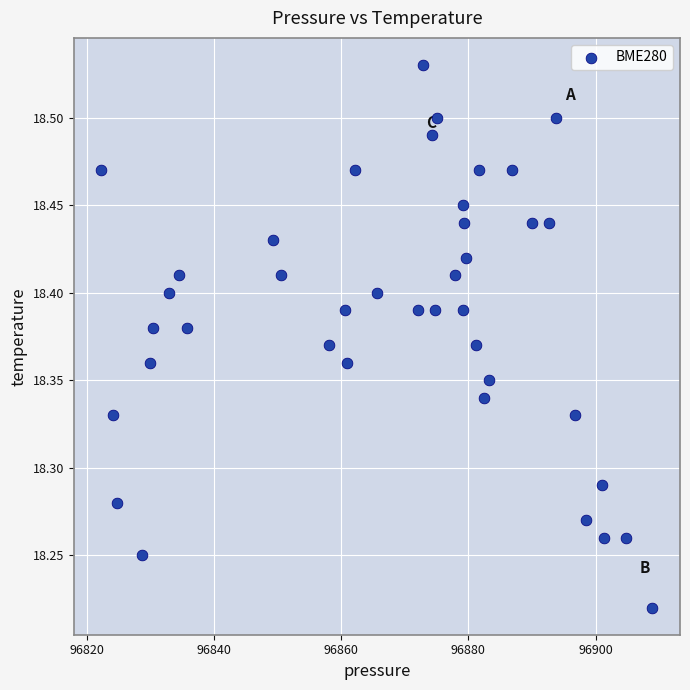

What is the range of X values (max minus min)?

86.6